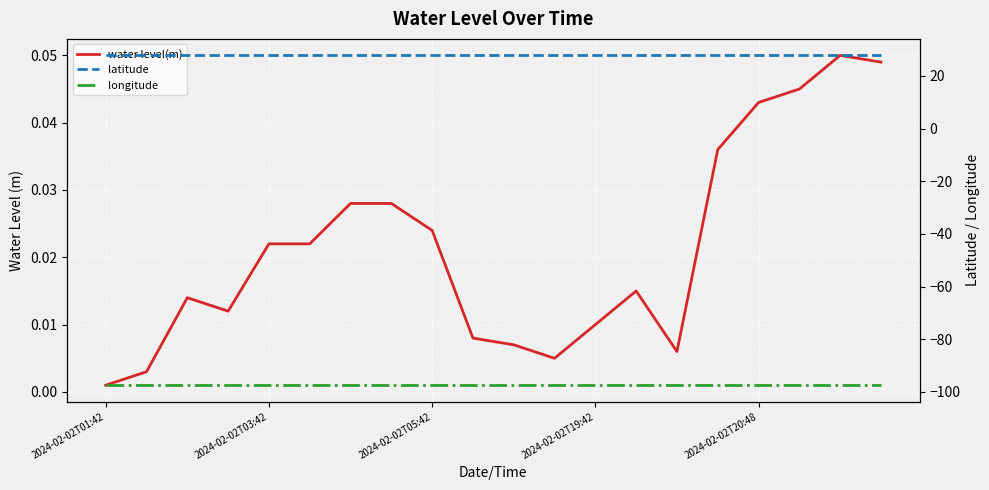

What is the average value of the longitude series?

-97.5